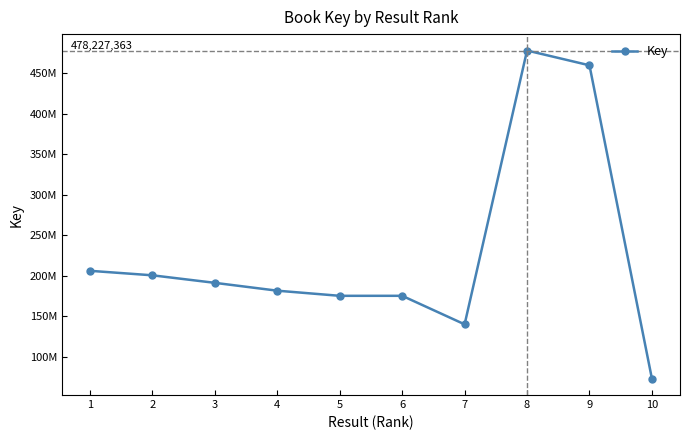

Reading right to left, extract all data points from this chart.

73043380	459951886	478227363	140065139	175298365	175290520	181627275	191314274	200613468	206173125